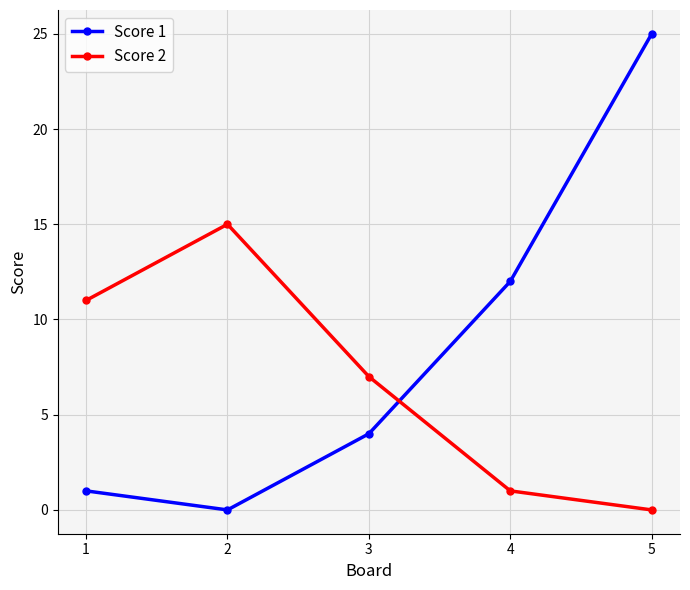

Where is Score 2 nearest to the value 7?

3